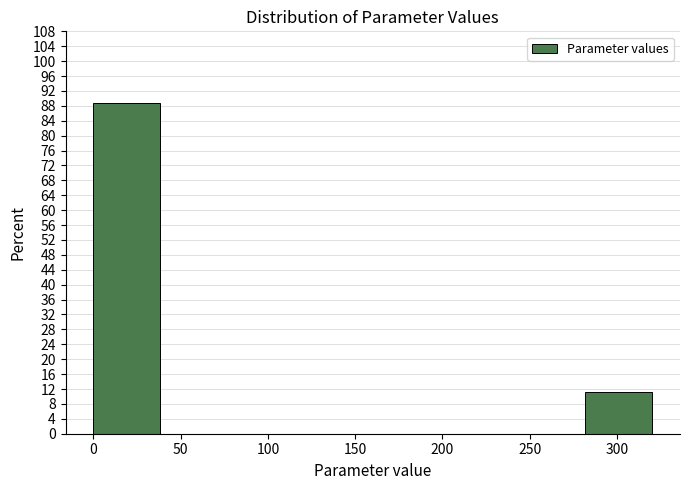

Which range on the x-axis has the tallest bar?

0 to 40